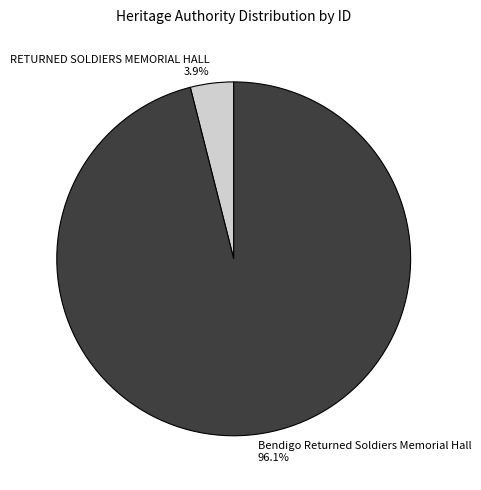

Between RETURNED SOLDIERS MEMORIAL HALL and Bendigo Returned Soldiers Memorial Hall, which is larger?

Bendigo Returned Soldiers Memorial Hall